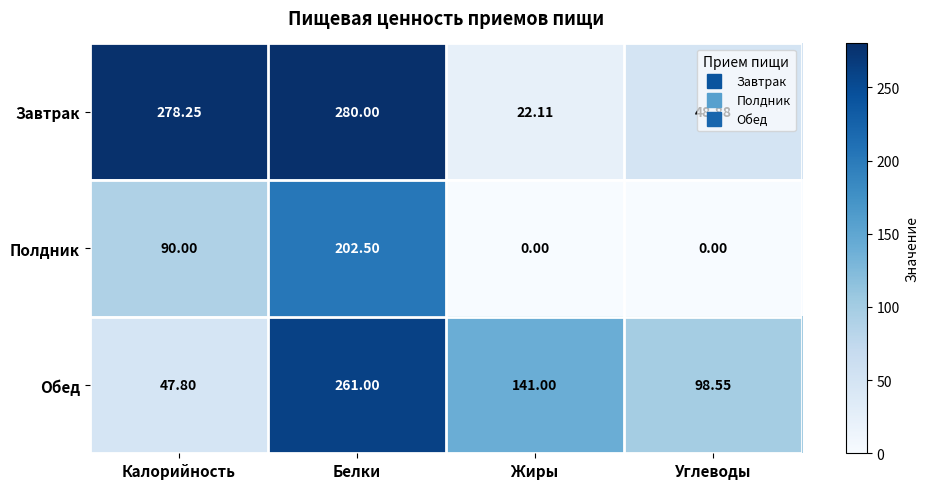

Which series has the largest range (max minus min)?

Завтрак